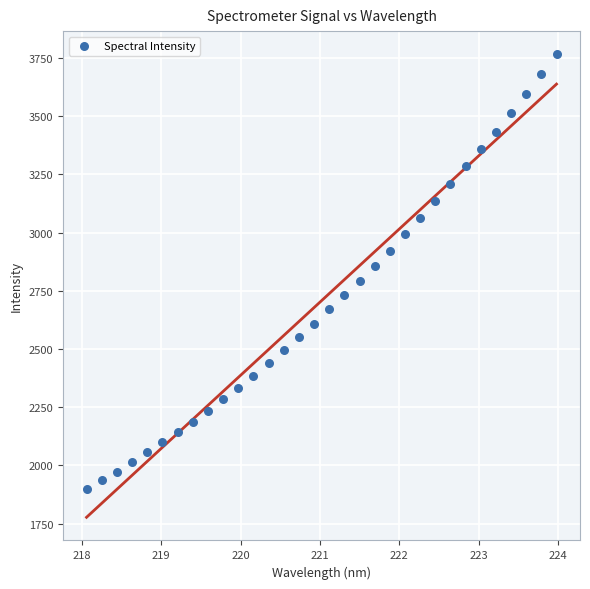

What is the range of X values (max minus min)?

5.9